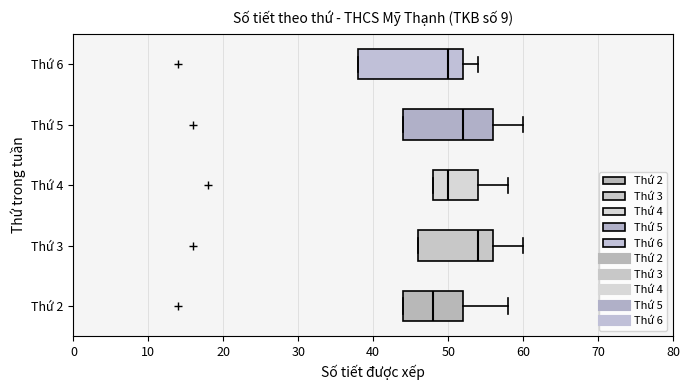

Reading bottom to top, read every box against the x-axis: the position of its median line, the range the box covers, and the ends of its whiskers. The values are not printed on the chart, so give them approximately, as read against the axis.

Thứ 2: median 48, box 44 to 52, whiskers 44 to 58
Thứ 3: median 54, box 46 to 56, whiskers 46 to 60
Thứ 4: median 50, box 48 to 54, whiskers 48 to 58
Thứ 5: median 52, box 44 to 56, whiskers 44 to 60
Thứ 6: median 50, box 38 to 52, whiskers 38 to 54